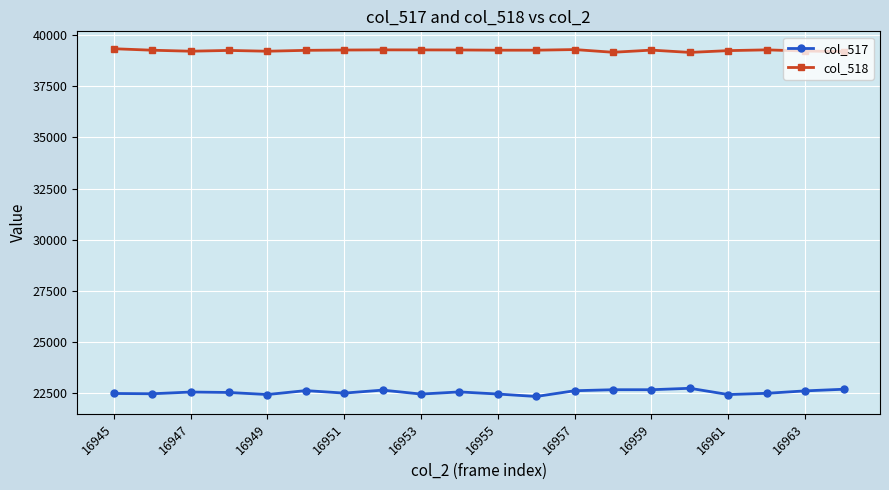

True or false: col_517 has more than 1 interior local peaks.

True